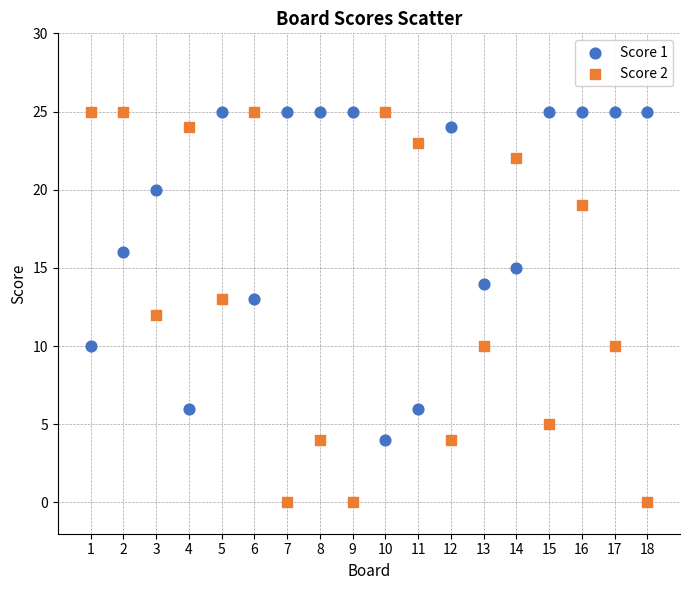

Which series has the largest Y range (max minus min)?

Score 2